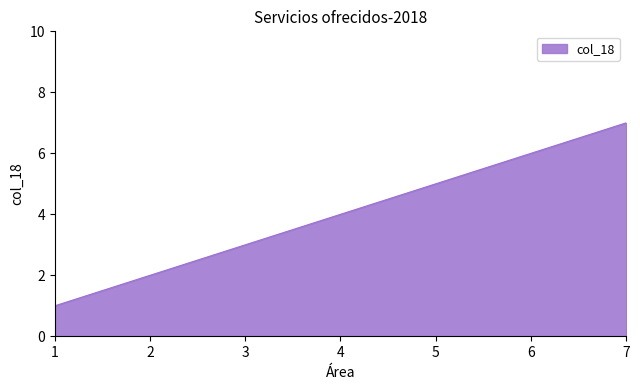

The value at 1 is 1. True or false?

True